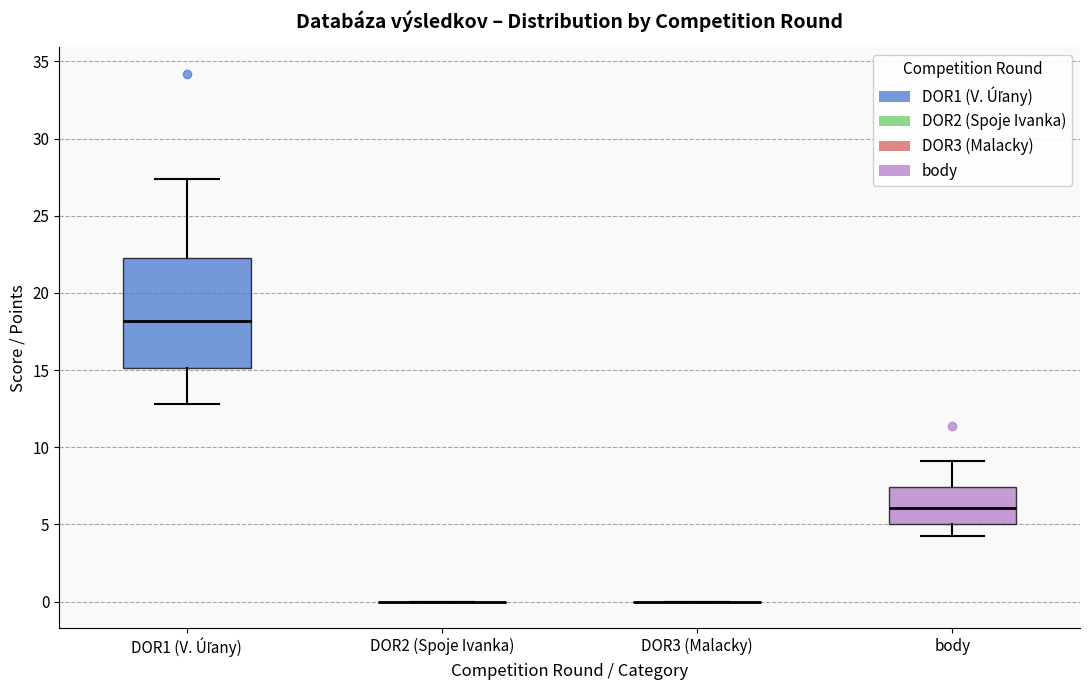

Reading left to right, transcribe this box plot: for each box, give where its median line is, the range the box spans, and where its two whiskers end, as read against the y-axis. The values are not printed on the chart, so give them approximately, as read against the axis.

DOR1 (V. Úľany): median 18.0, box 15.0 to 22.0, whiskers 13.0 to 27.5
DOR2 (Spoje Ivanka): box collapsed to a line at 0.0, whiskers 0.0 to 0.0
DOR3 (Malacky): box collapsed to a line at 0.0, whiskers 0.0 to 0.0
body: median 6.0, box 5.0 to 7.5, whiskers 4.5 to 9.0